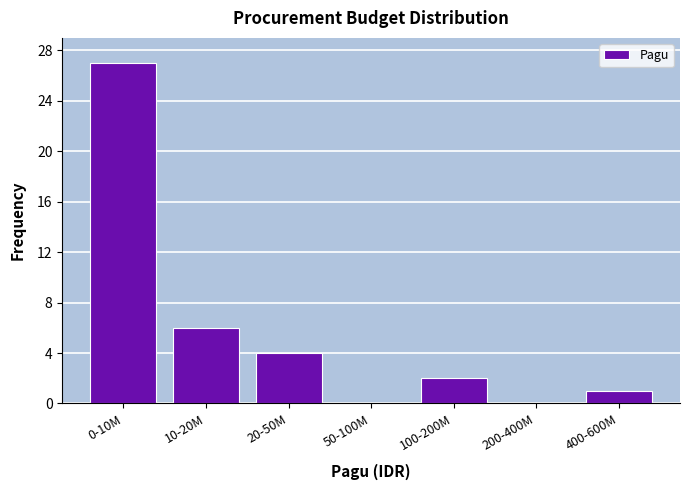

Reading right to left, list all the values displayed in this chart.

400-600M=1	200-400M=0	100-200M=2	50-100M=0	20-50M=4	10-20M=6	0-10M=27